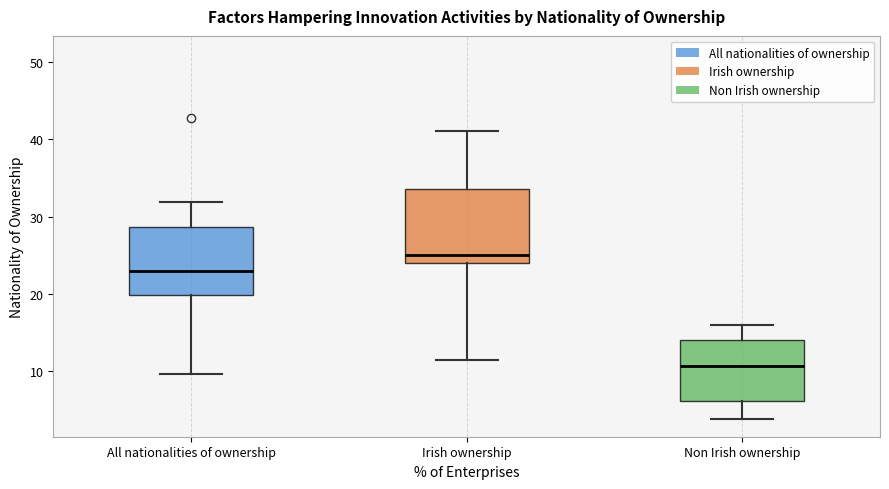

Reading left to right, read every box against the y-axis: the position of its median line, the range the box covers, and the ends of its whiskers. The values are not printed on the chart, so give them approximately, as read against the axis.

All nationalities of ownership: median 23, box 20 to 29, whiskers 10 to 32
Irish ownership: median 25, box 24 to 34, whiskers 11 to 41
Non Irish ownership: median 11, box 6 to 14, whiskers 4 to 16